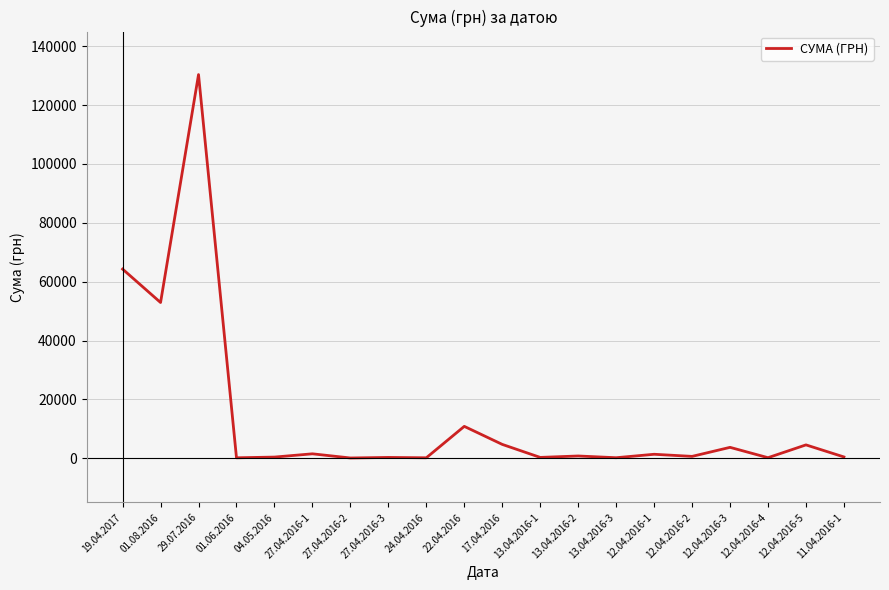

What is the ratio of the value at 24.04.2016 to the value at 27.04.2016-3?

0.6